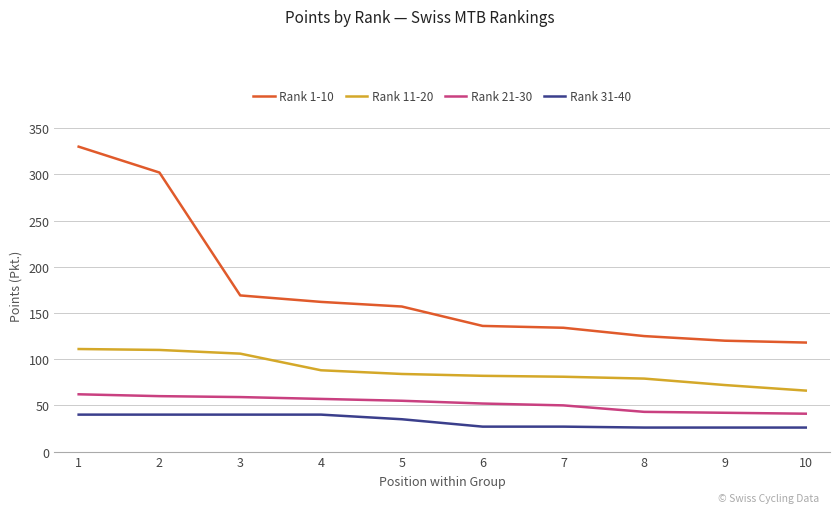

Rank the series by their maximum value, from highest to lowest.

Rank 1-10, Rank 11-20, Rank 21-30, Rank 31-40